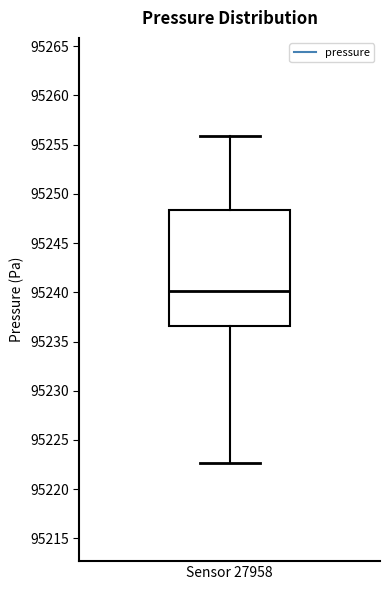

Read this box plot against the y-axis: the position of the median line, the range covered by the box, and the ends of both whiskers. The values are not printed on the chart, so give them approximately, as read against the axis.

median 95240.0, box 95236.5 to 95248.5, whiskers 95222.5 to 95256.0